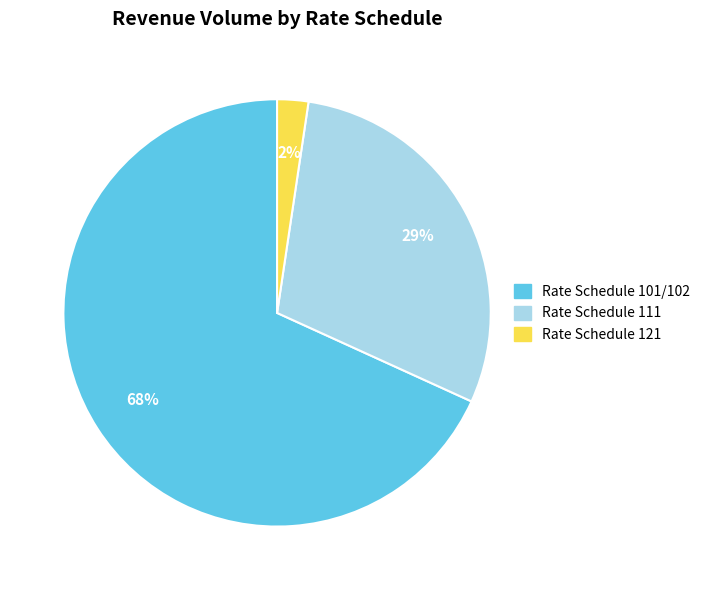

Is there any slice that represents more than half of the pie?

Yes